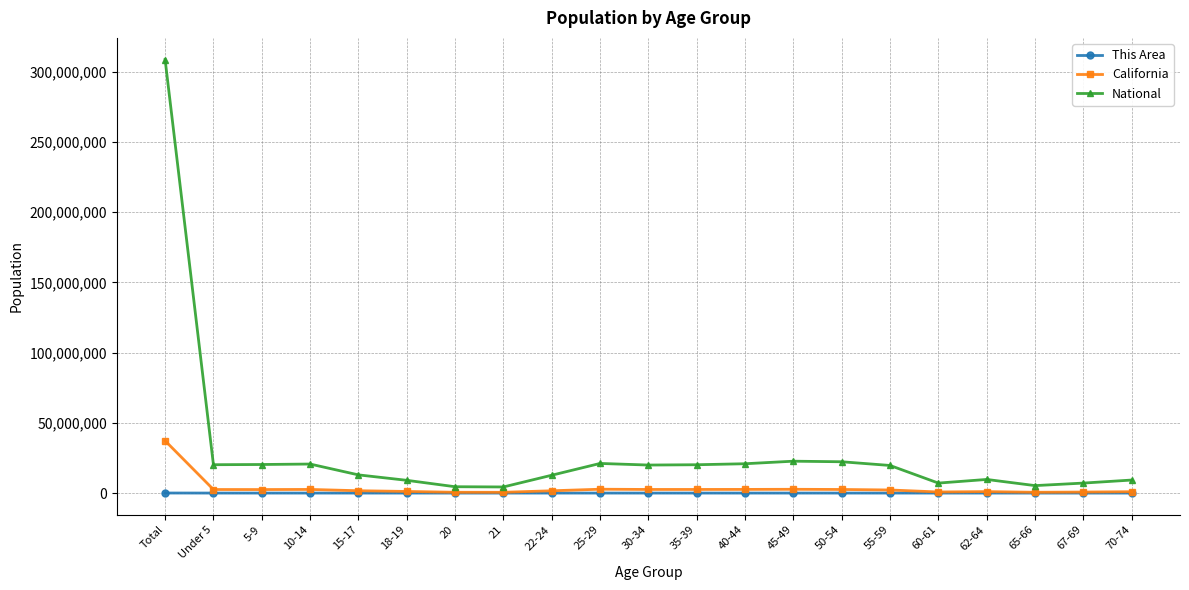

True or false: National and This Area intersect in this chart.

False